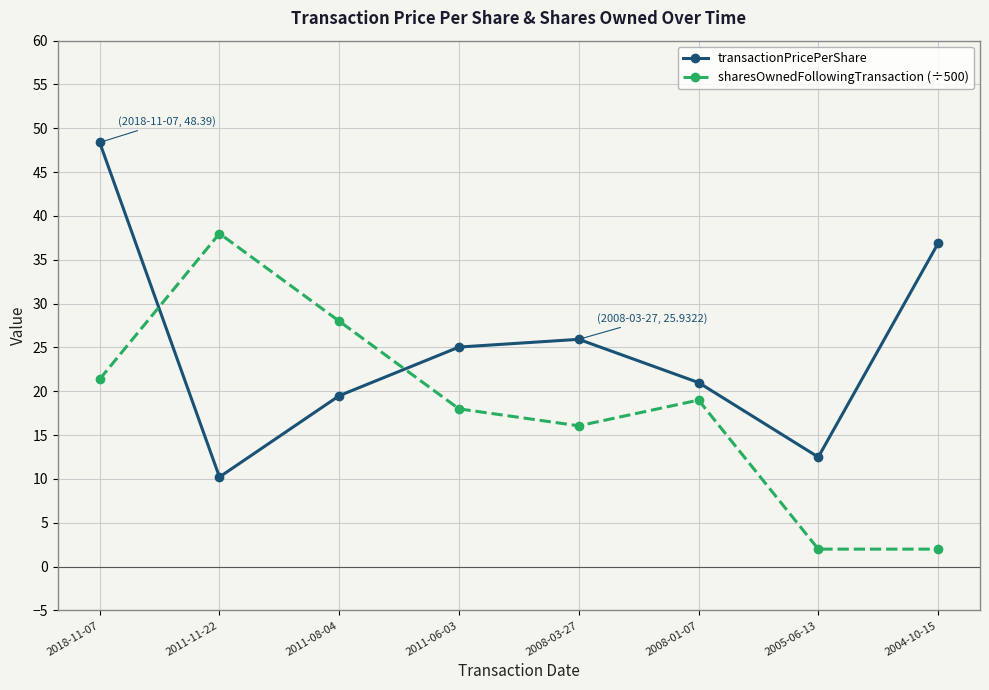

Rank the series by their maximum value, from highest to lowest.

transactionPricePerShare, sharesOwnedFollowingTransaction (÷500)